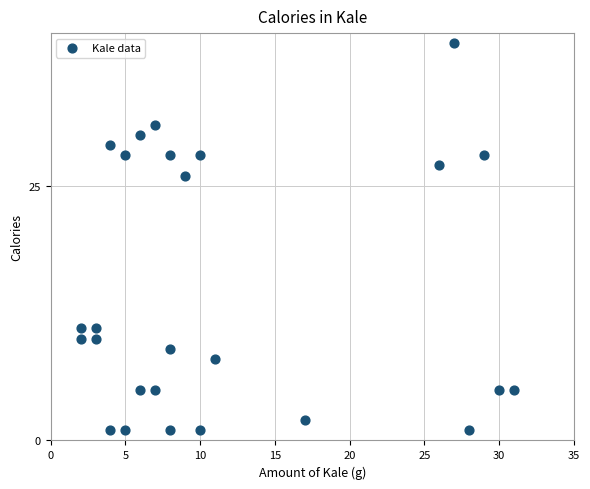

What Y value in the scatter plot is closest to 20?

26